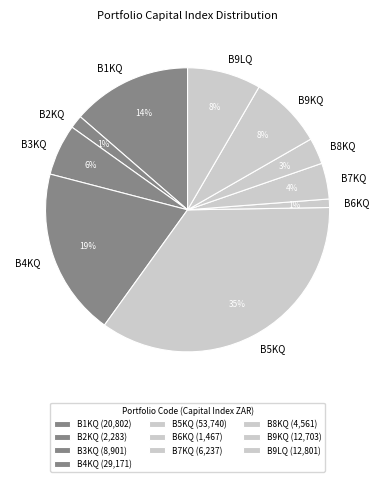

To the nearest percent, what is the average slice percentage?

10%